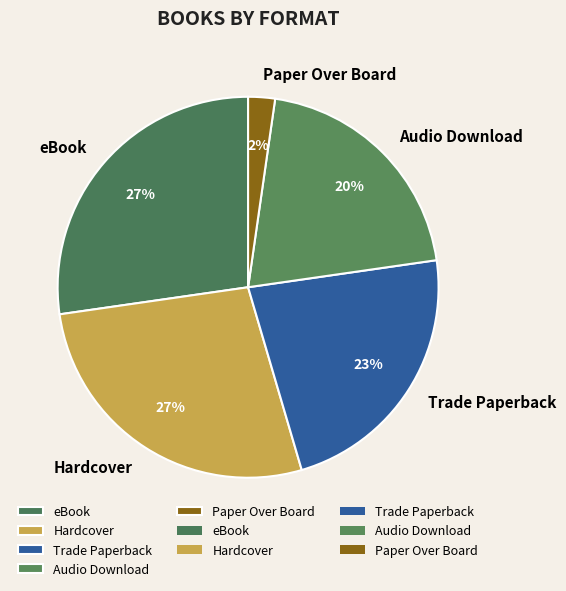

Do Paper Over Board and Audio Download together represent more than half of the pie?

No